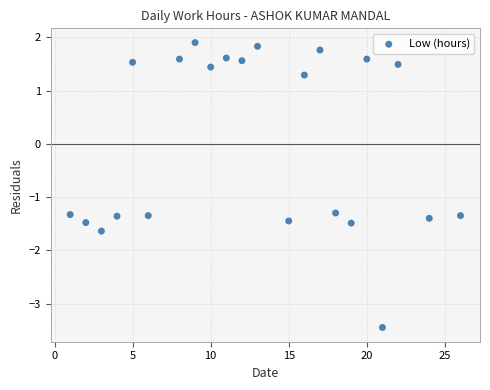

What is the range of X values (max minus min)?

25.0